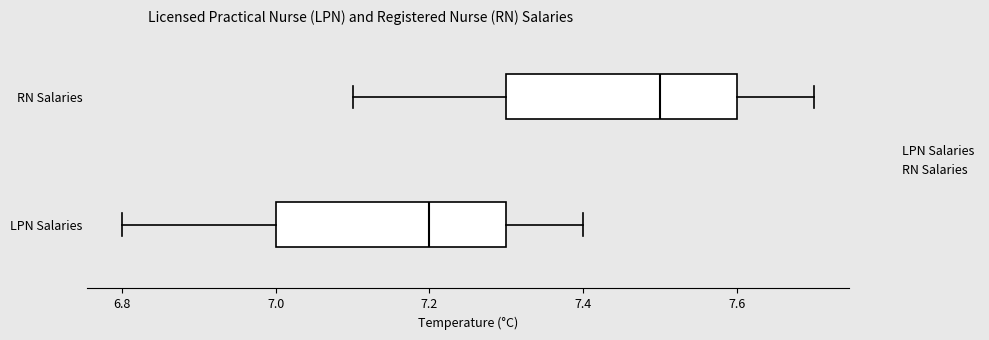

Where does the median line of the box for RN Salaries sit on the x-axis? The values are not printed on the chart, so give them approximately, as read against the axis.

7.5